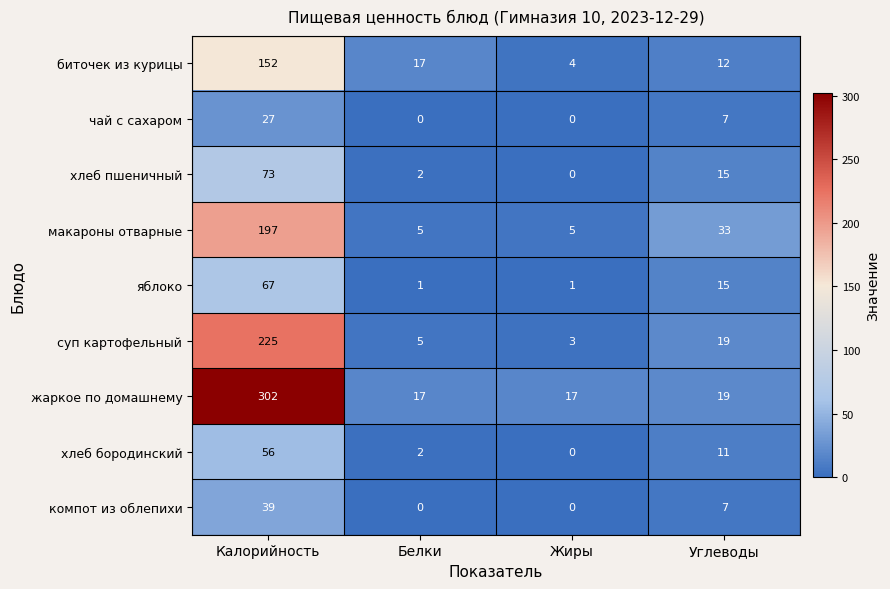

How many чай с сахаром values are between 0 and 27?

4